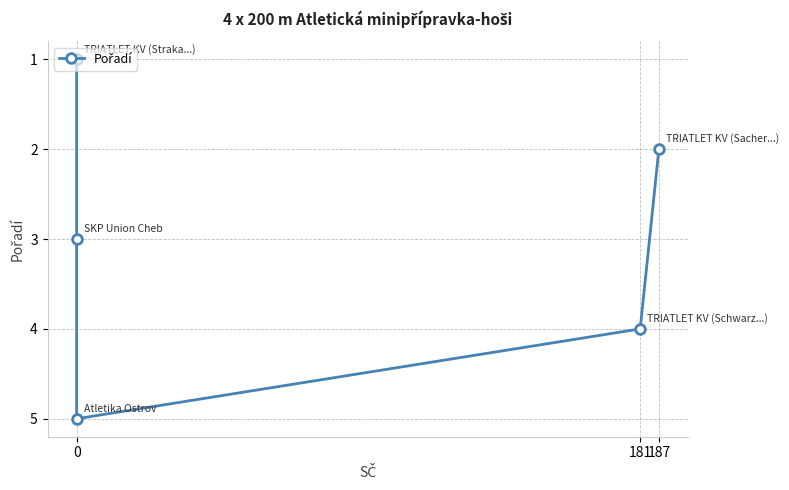

What is the difference between the values at 181 and 0?

1